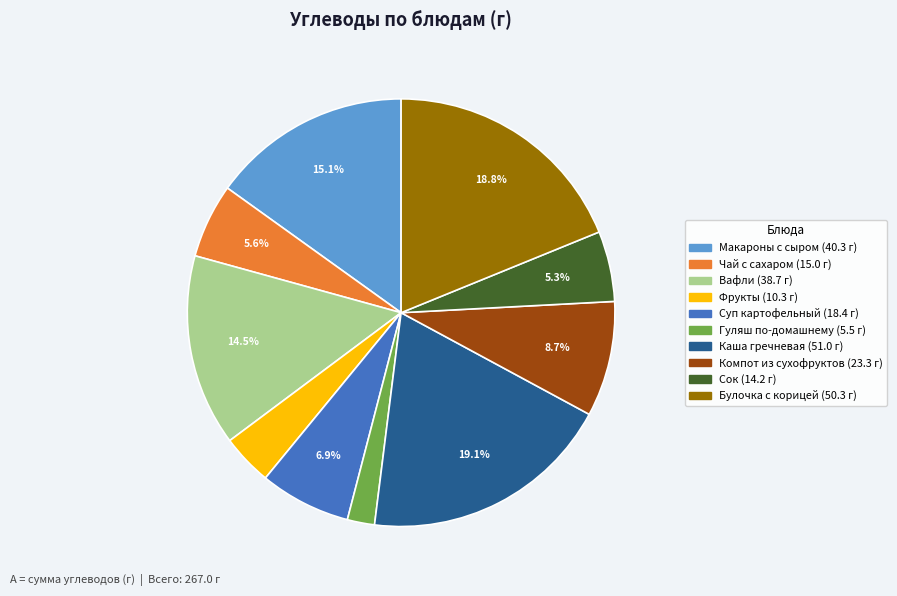

Is there a majority slice in this chart?

No